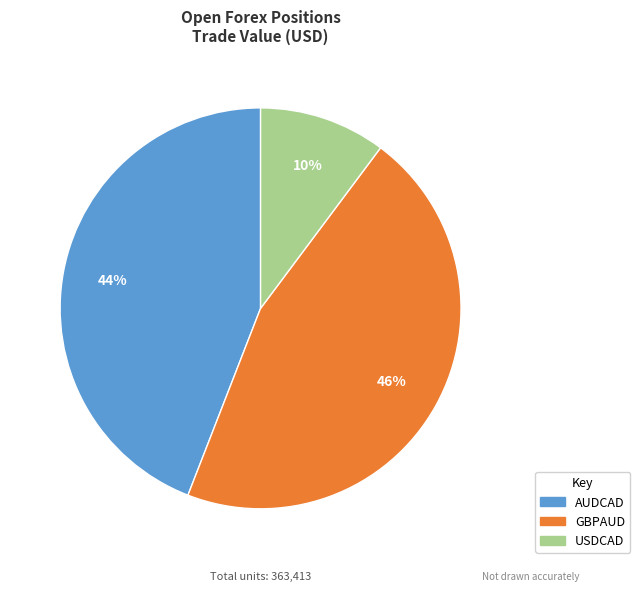

True or false: GBPAUD accounts for 46% of the total.

True